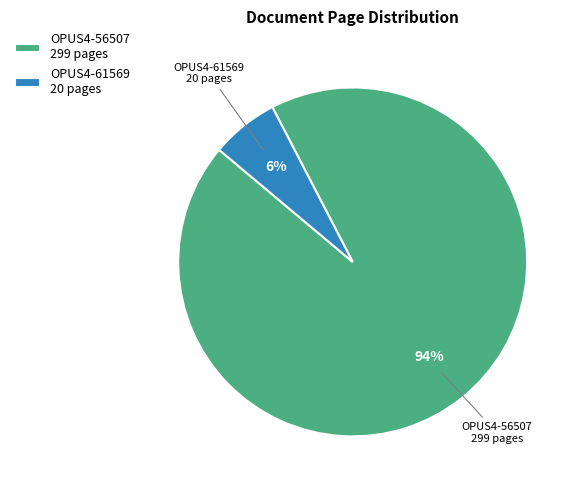

How many slices are in this pie chart?

2